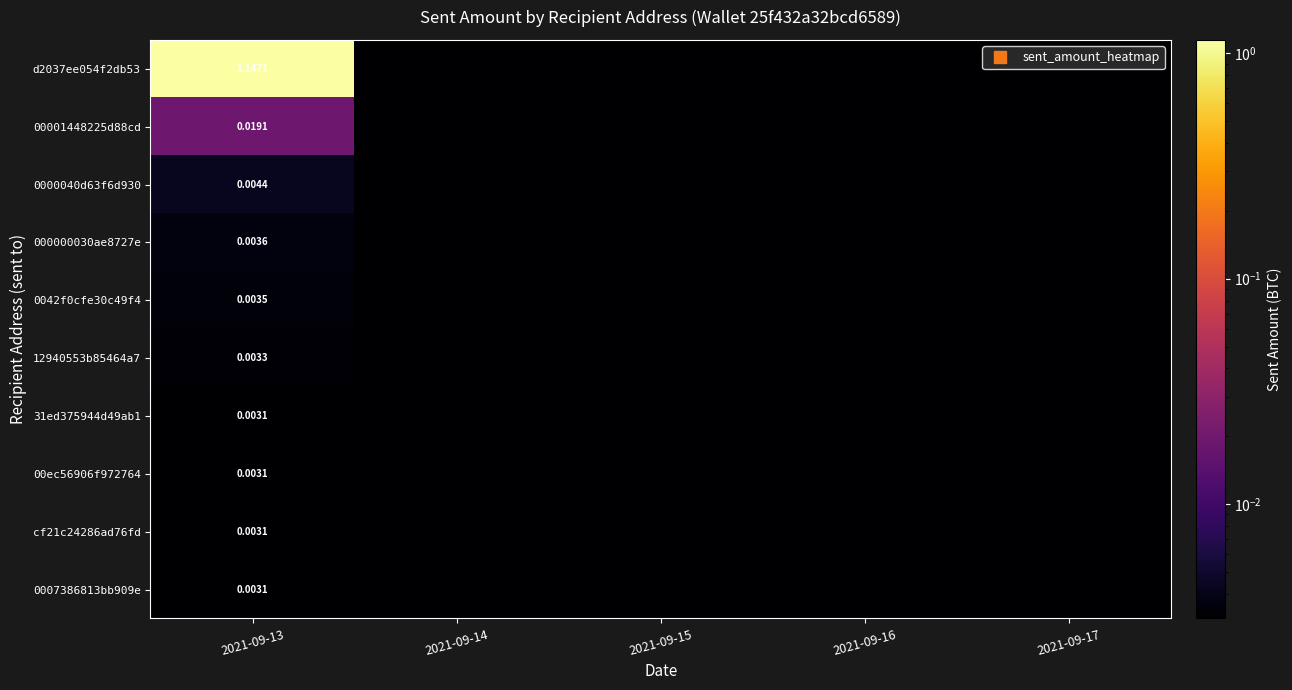

Is it true that 000000030ae8727e equals 0.0 at 2021-09-16?

True